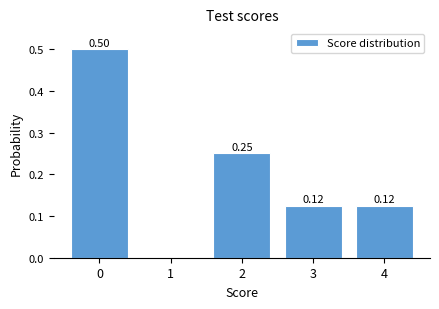

What is the sum of all values?

1.0